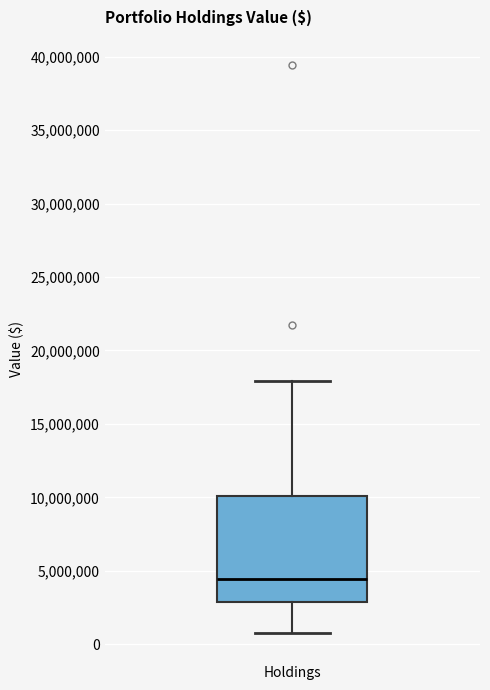

Where does the lower whisker of the box for Holdings end on the y-axis? The values are not printed on the chart, so give them approximately, as read against the axis.

1000000